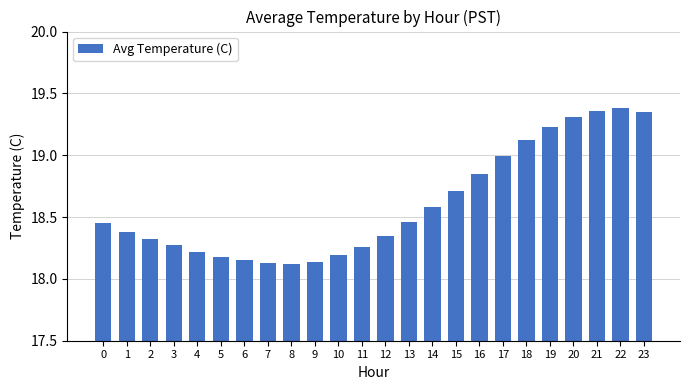

Between 18 and 14, which is larger?

18